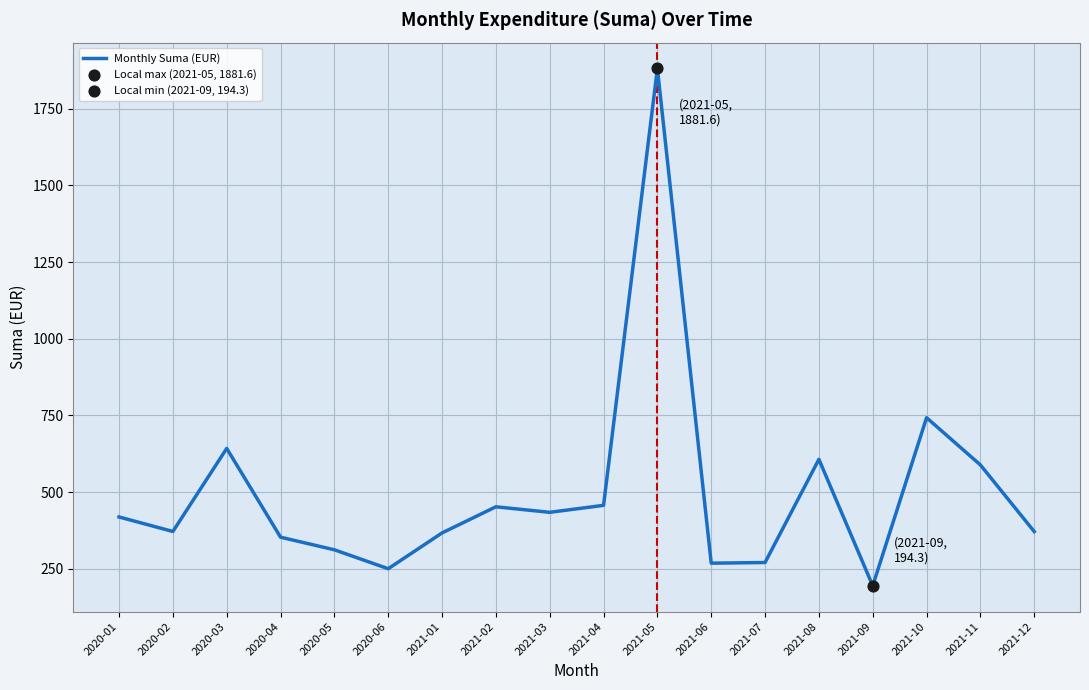

Approximately how many times larger is the value at 2021-11 compared to 2020-01?

1.4